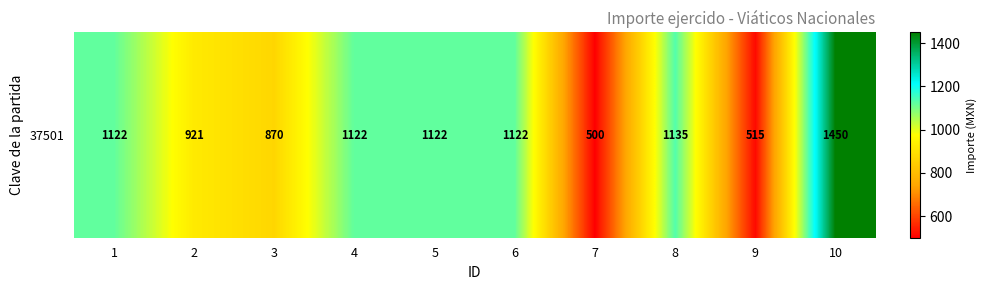

Is it true that the value at 4 is 1122?

True